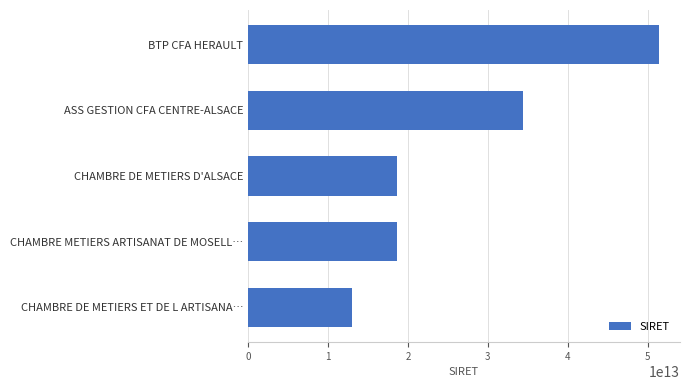

Which has a higher value, CHAMBRE DE METIERS D'ALSACE or ASS GESTION CFA CENTRE-ALSACE?

ASS GESTION CFA CENTRE-ALSACE